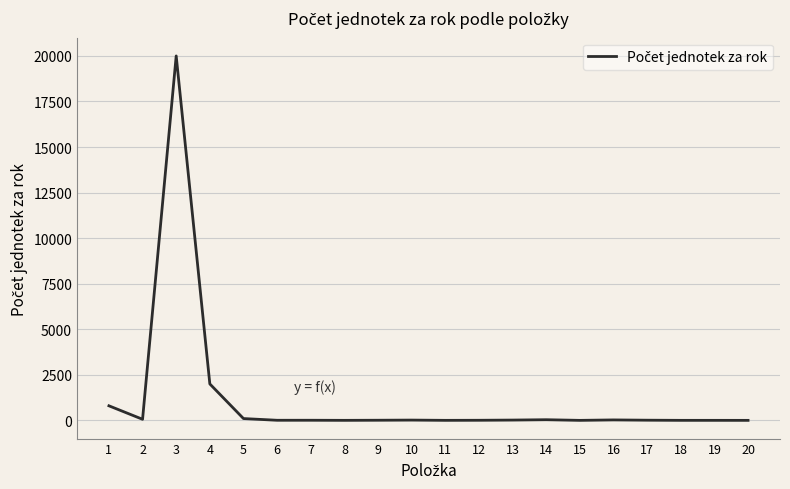

What is the maximum value shown in the chart?

20000